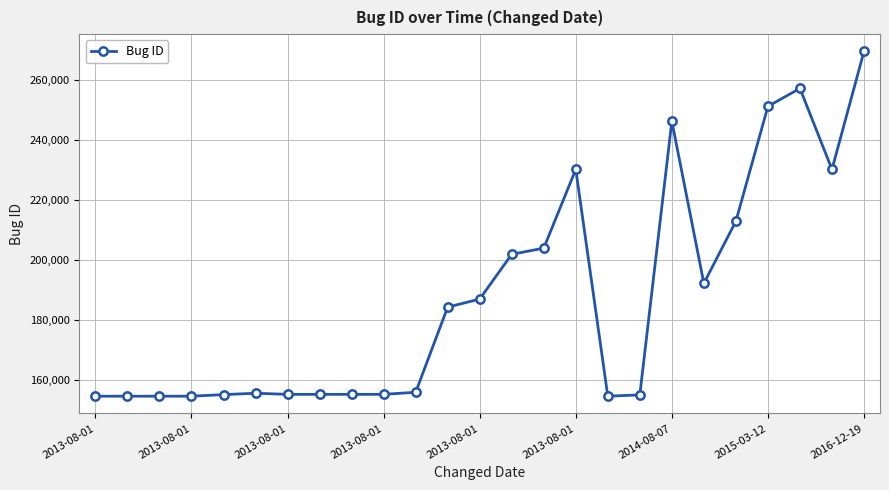

What is the value of the 9th point from the left?

155355